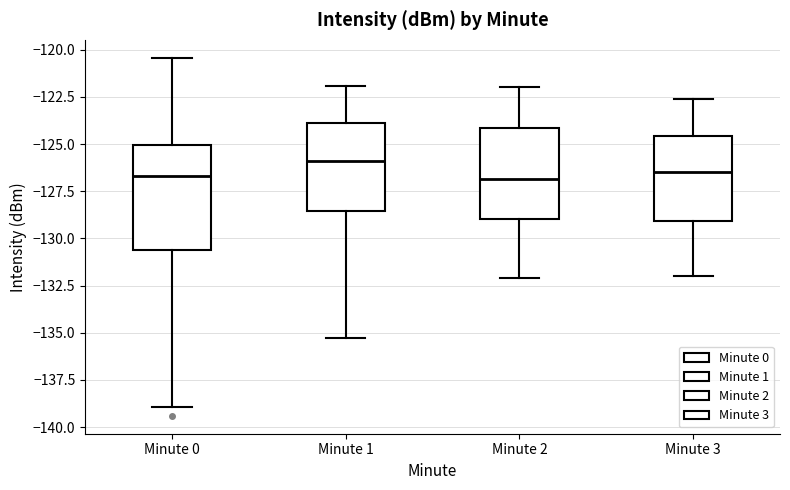

Reading left to right, transcribe this box plot: for each box, give where its median line is, the range the box spans, and where its two whiskers end, as read against the y-axis. The values are not printed on the chart, so give them approximately, as read against the axis.

Minute 0: median -126.5, box -130.5 to -125.0, whiskers -139.0 to -120.5
Minute 1: median -126.0, box -128.5 to -124.0, whiskers -135.5 to -122.0
Minute 2: median -127.0, box -129.0 to -124.0, whiskers -132.0 to -122.0
Minute 3: median -126.5, box -129.0 to -124.5, whiskers -132.0 to -122.5